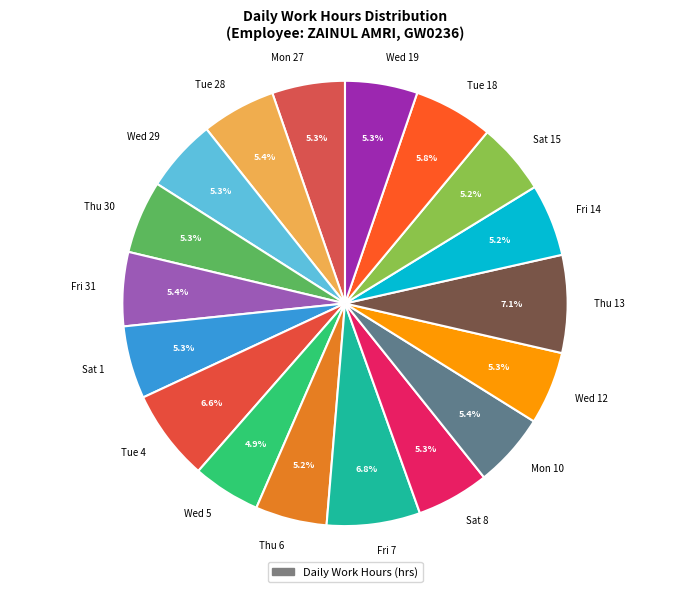

Does any single category account for the majority?

No